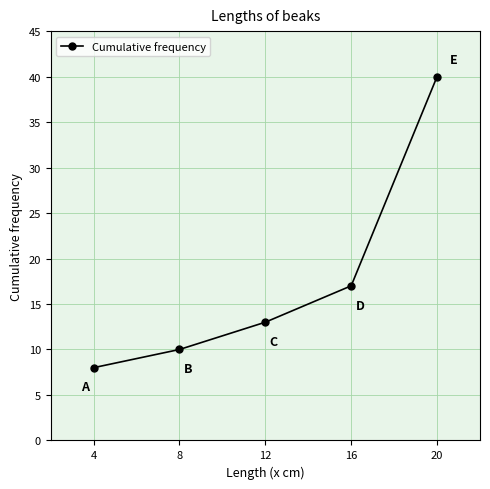

What is the difference between the values at 20 and 8?

30